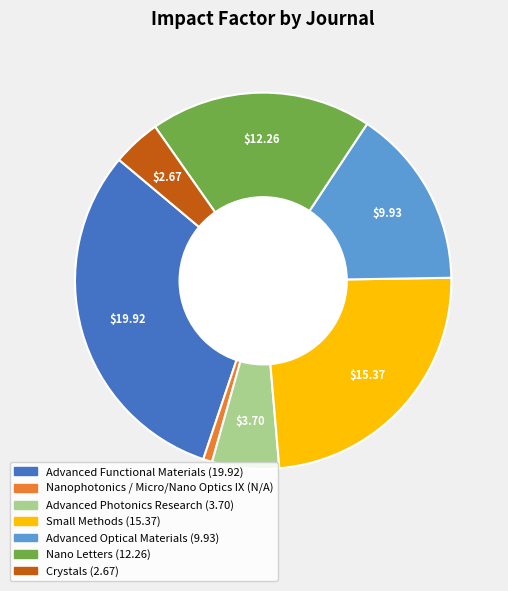

Is there any slice that represents more than half of the pie?

No